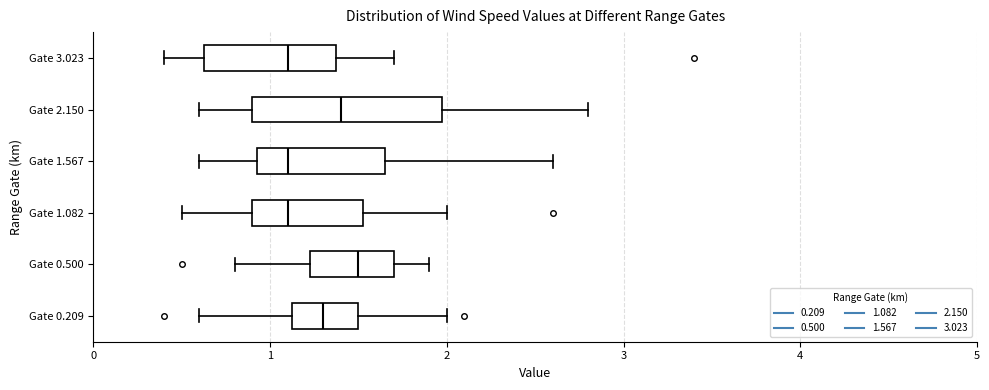

Which box's median line is the furthest to the right?

Gate 0.500